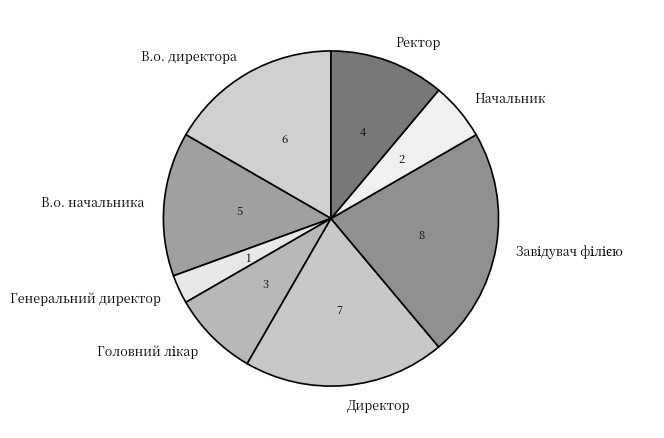

Approximately how many times larger is the value at Генеральний директор compared to Начальник?

0.5